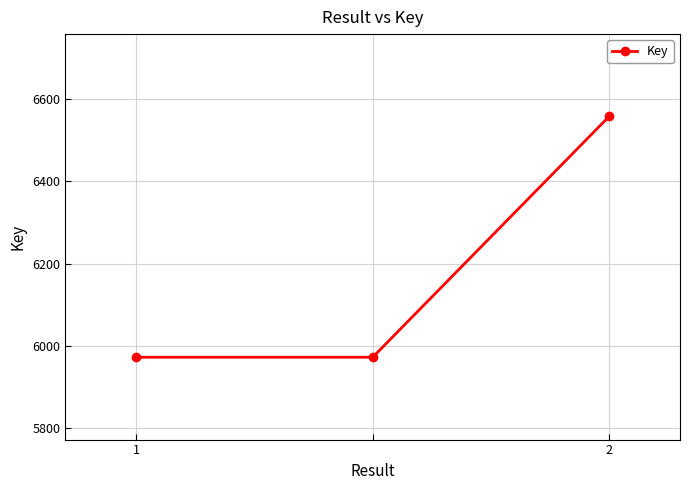

Reading right to left, transcribe all the data shown in this chart.

6558	5973	5973